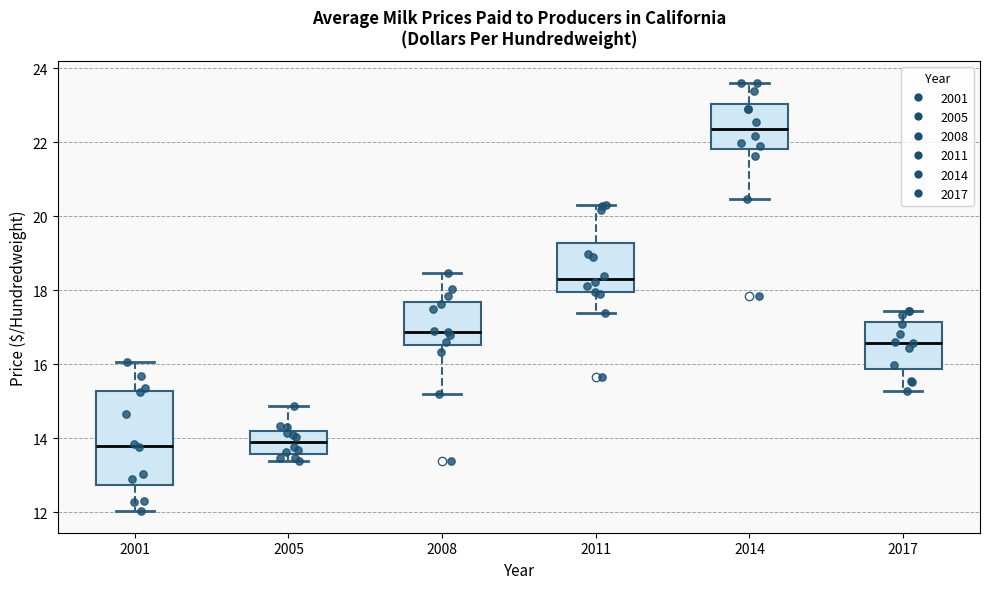

Which box has the highest median line?

2014